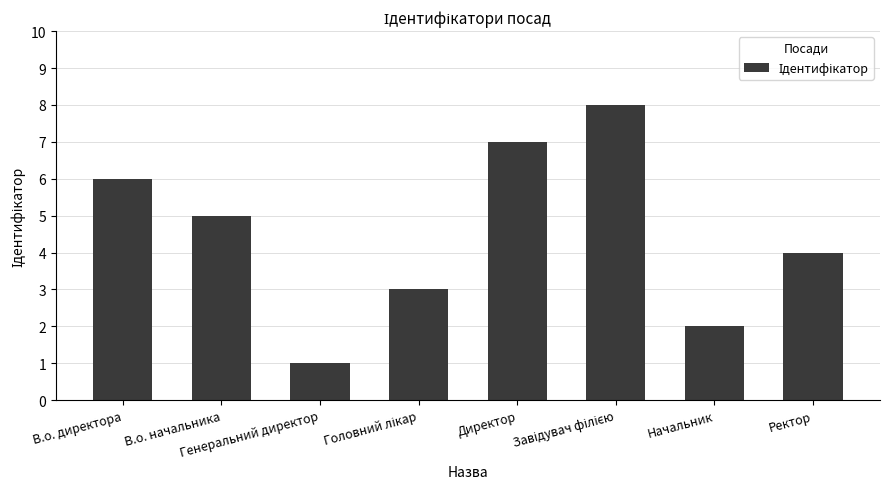

What is the greatest value displayed?

8